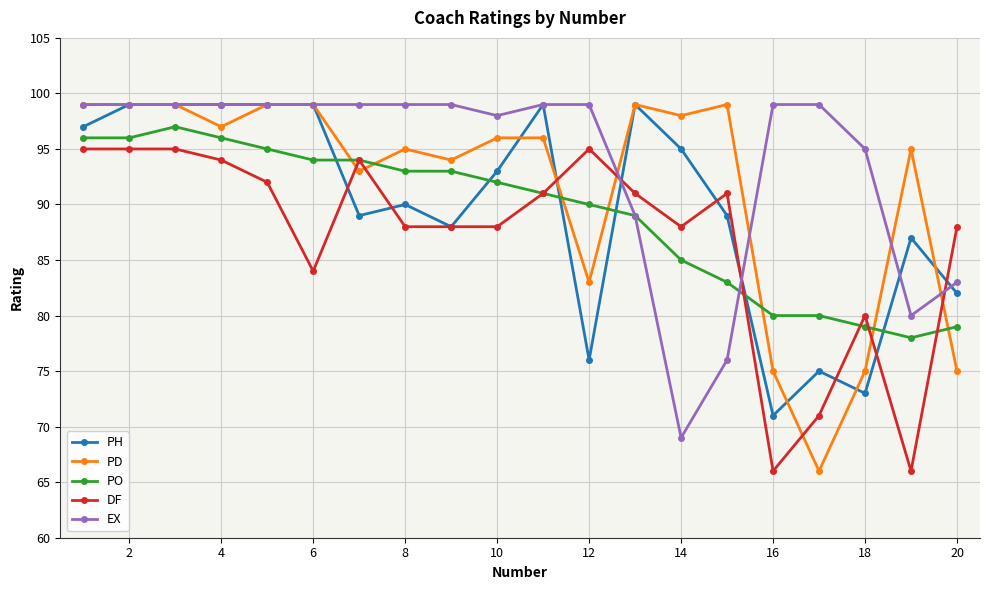

What are all the series names shown in the legend?

PH, PD, PO, DF, EX